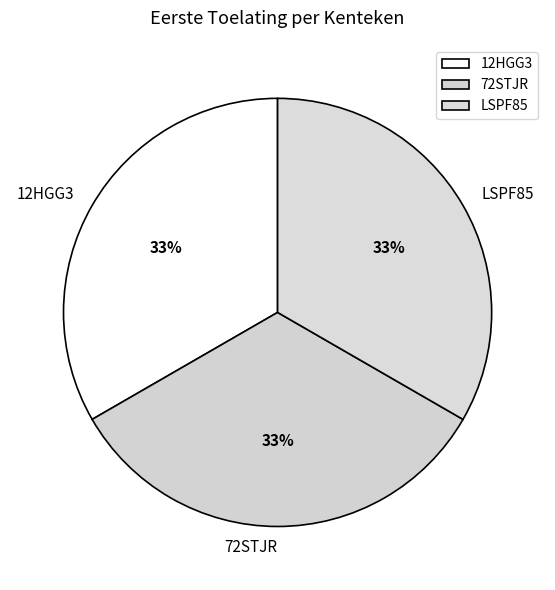

What percentage is the 12HGG3 slice, to the nearest percent?

33%